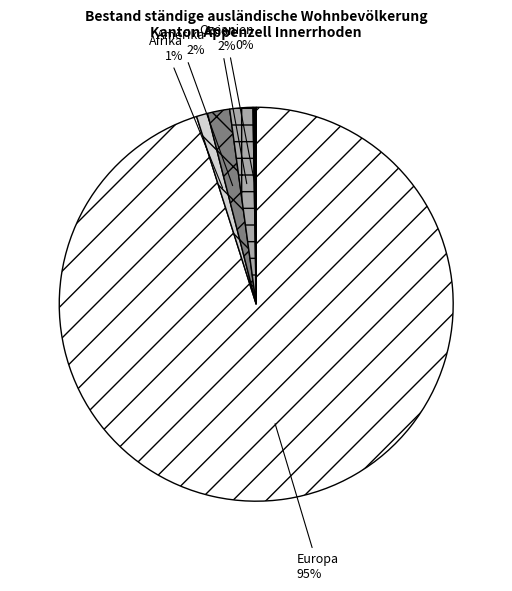

Is it true that Amerika is 2% of the pie?

True